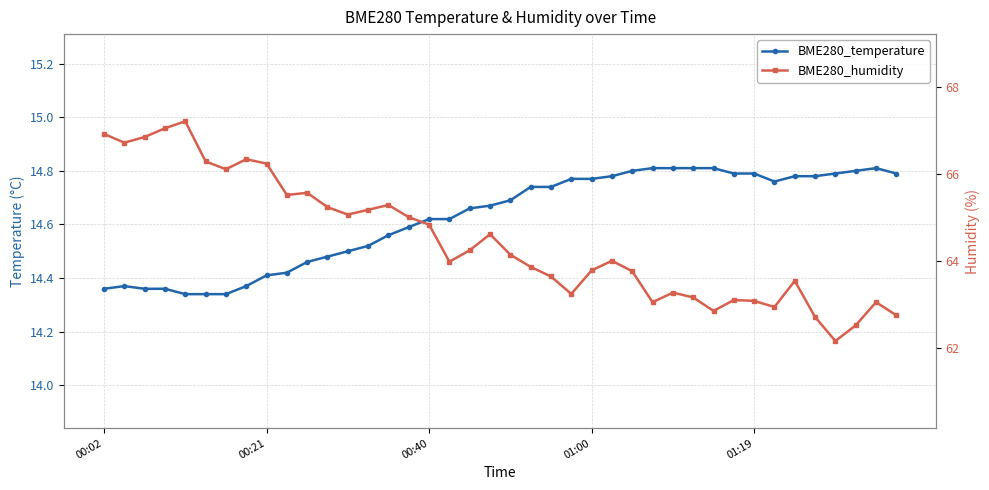

True or false: BME280_humidity and BME280_temperature cross at least once.

False